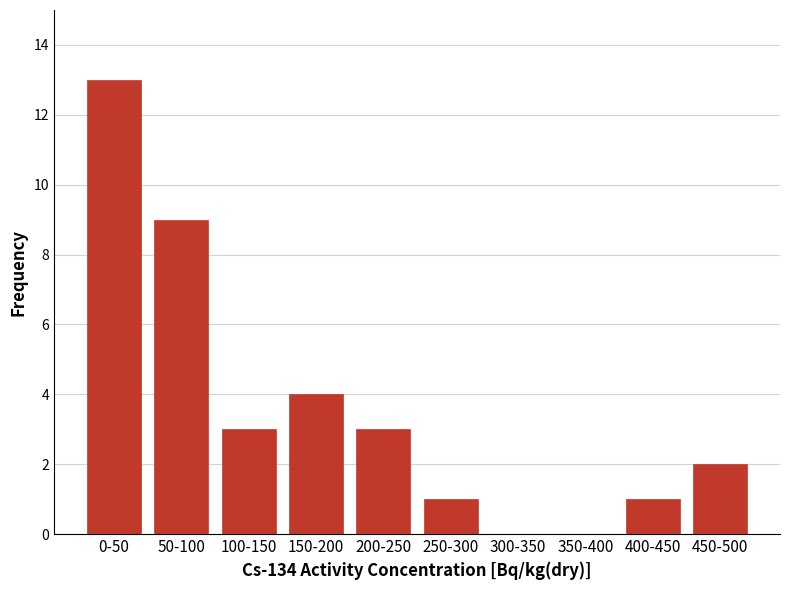

Reading left to right, extract all data points from this chart.

0-50=13	50-100=9	100-150=3	150-200=4	200-250=3	250-300=1	300-350=0	350-400=0	400-450=1	450-500=2